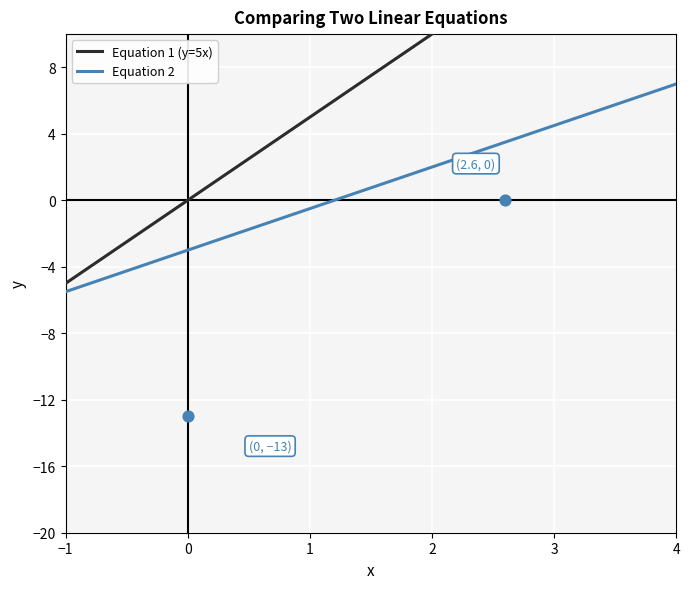

What are all the series names shown in the legend?

Equation 1 (y=5x), Equation 2